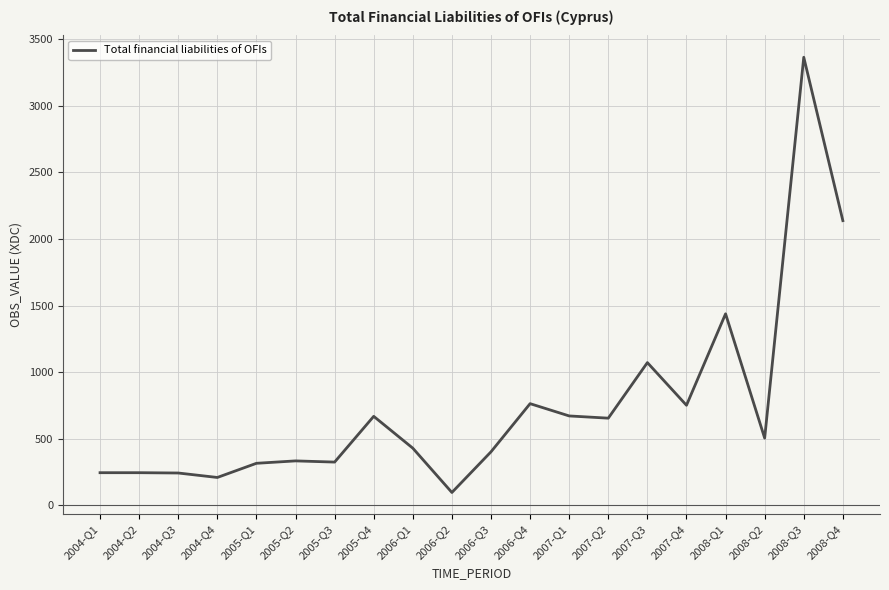

How many lines are shown in the chart?

1